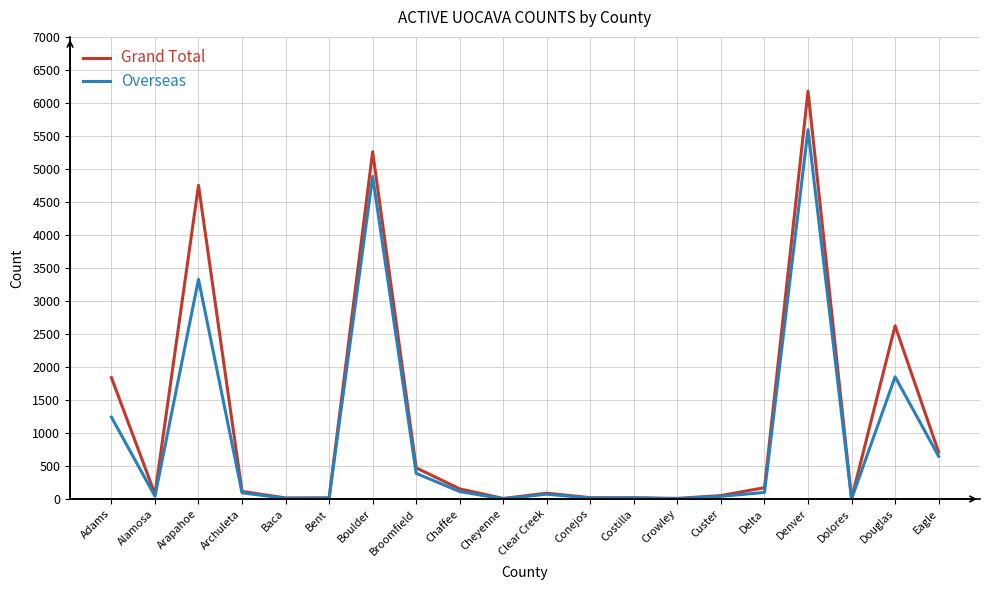

What is the difference between the second highest and second lowest values in the Overseas series?

4885